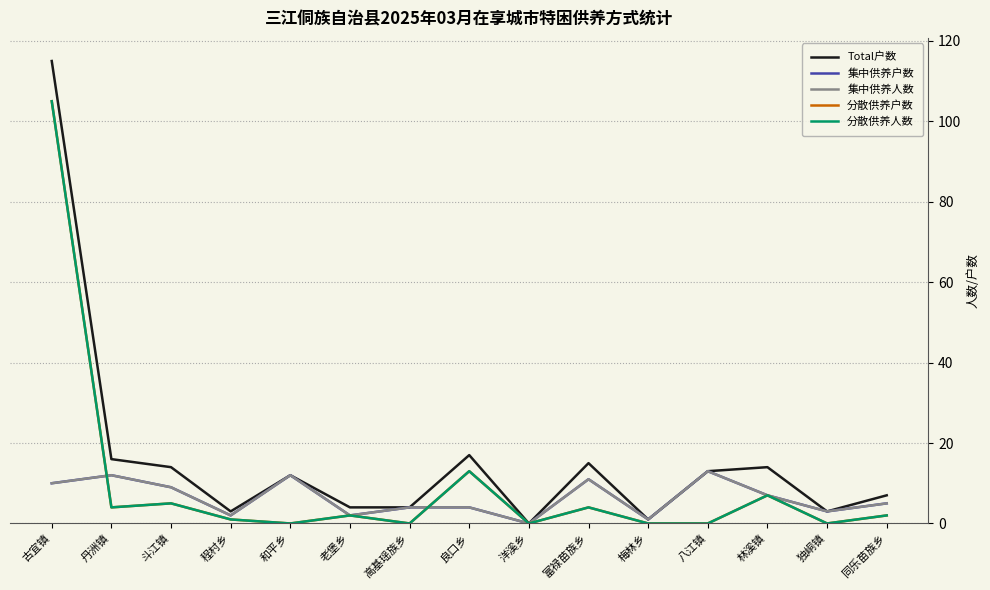

True or false: 分散供养人数 has a value of 1 at 程村乡.

True